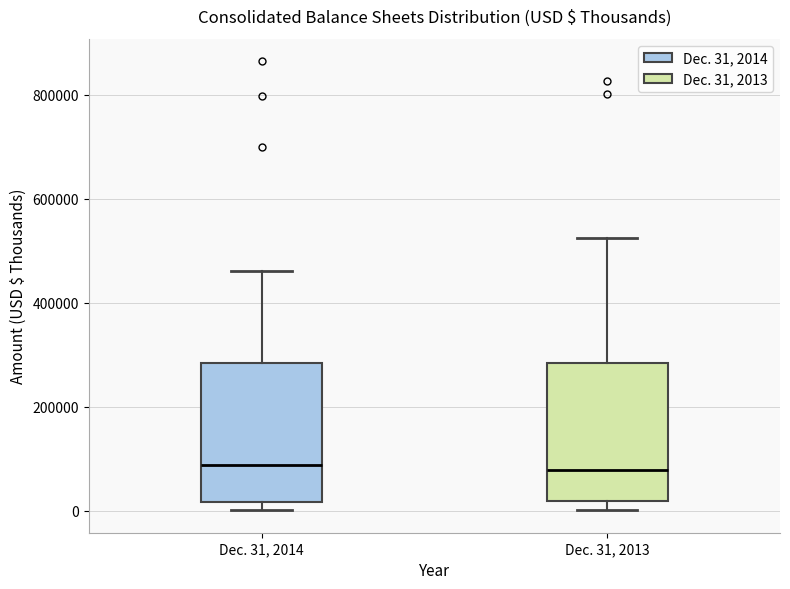

Reading left to right, transcribe this box plot: for each box, give where its median line is, the range the box spans, and where its two whiskers end, as read against the y-axis. The values are not printed on the chart, so give them approximately, as read against the axis.

Dec. 31, 2014: median 80000, box 20000 to 280000, whiskers 0 to 460000
Dec. 31, 2013: median 80000, box 20000 to 280000, whiskers 0 to 520000